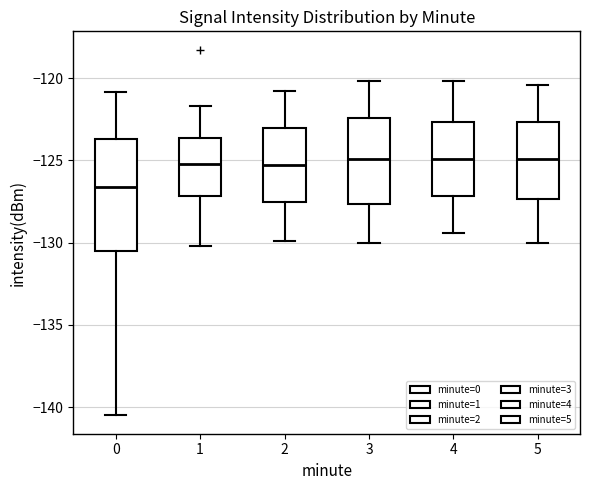

Which box is the tallest, from its lower edge to its upper edge?

0